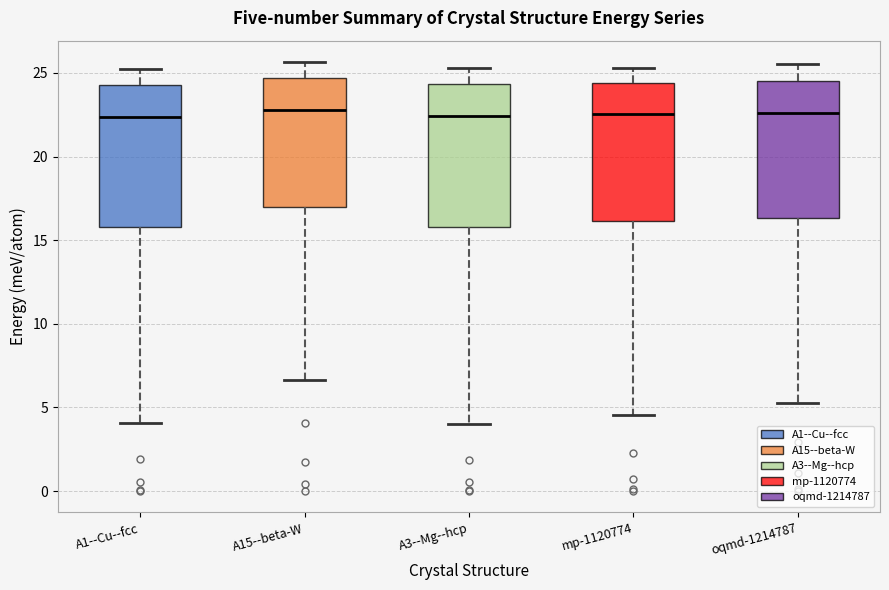

Reading left to right, read every box against the y-axis: the position of its median line, the range the box covers, and the ends of its whiskers. The values are not printed on the chart, so give them approximately, as read against the axis.

A1--Cu--fcc: median 22.5, box 16.0 to 24.5, whiskers 4.0 to 25.0
A15--beta-W: median 23.0, box 17.0 to 24.5, whiskers 6.5 to 25.5
A3--Mg--hcp: median 22.5, box 16.0 to 24.5, whiskers 4.0 to 25.5
mp-1120774: median 22.5, box 16.0 to 24.5, whiskers 4.5 to 25.5
oqmd-1214787: median 22.5, box 16.5 to 24.5, whiskers 5.5 to 25.5